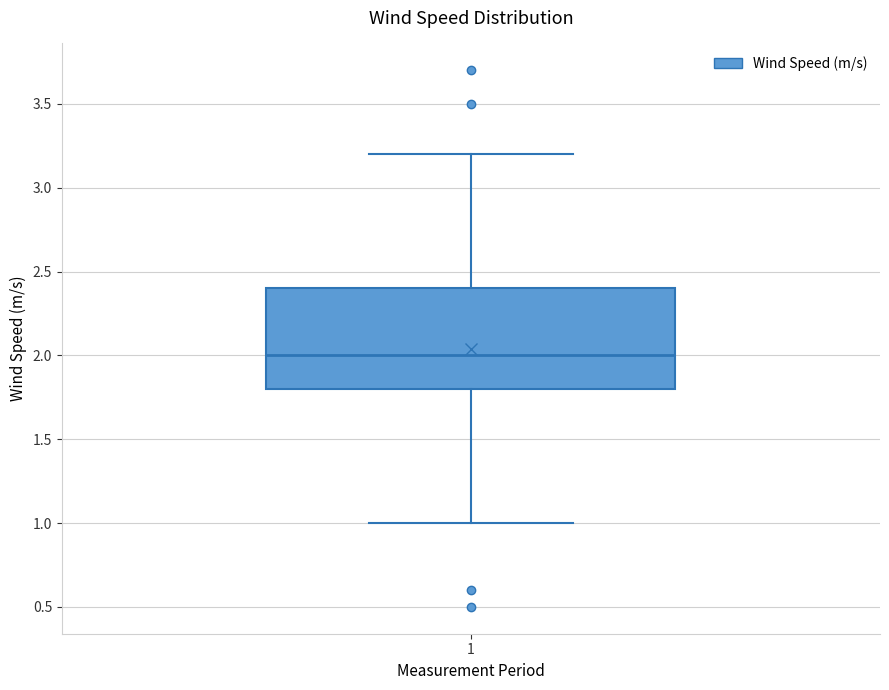

Read this box plot against the y-axis: the position of the median line, the range covered by the box, and the ends of both whiskers. The values are not printed on the chart, so give them approximately, as read against the axis.

median 2.0, box 1.8 to 2.4, whiskers 1.0 to 3.2